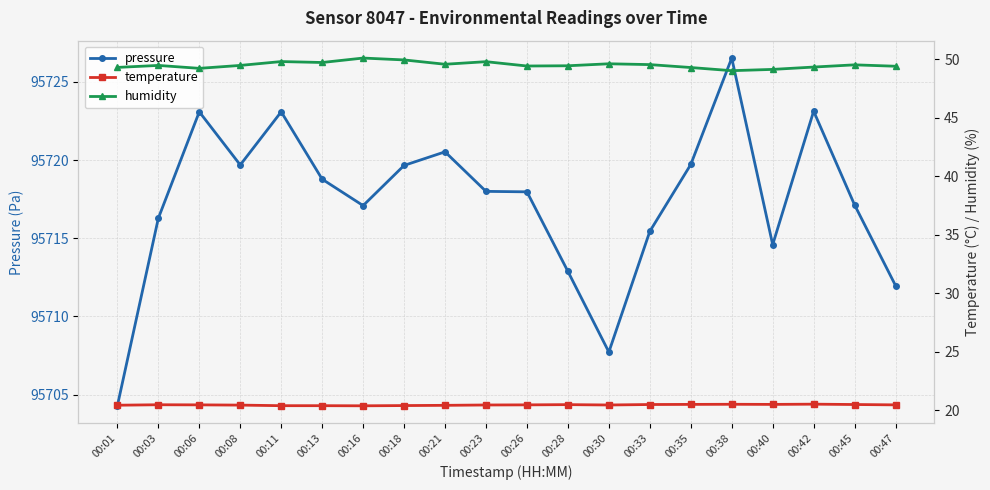

How many lines are shown in the chart?

3